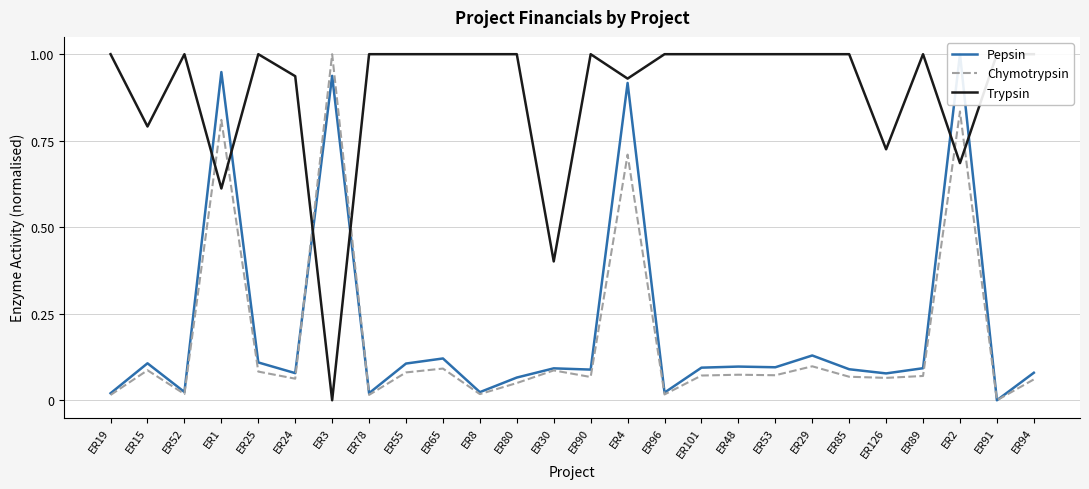

What is the total value across all series at ER96?

1.0